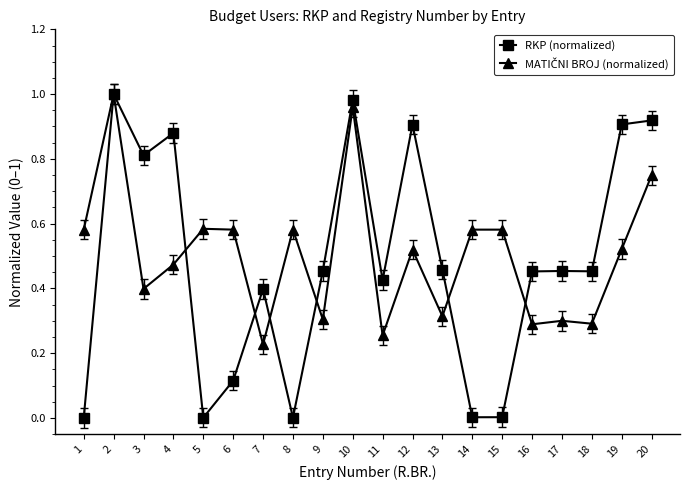

Which series has the widest spread of values?

RKP (normalized)